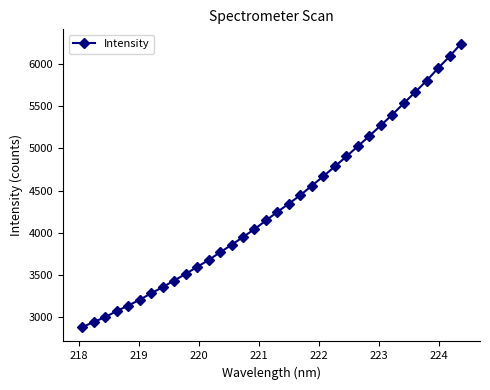

What is the greatest value displayed?

6237.4